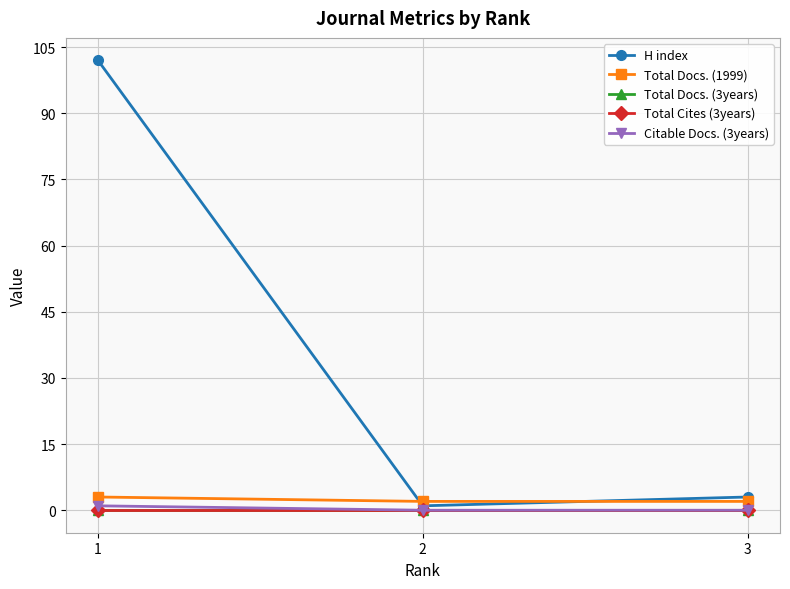

Does the chart have visible grid lines?

Yes